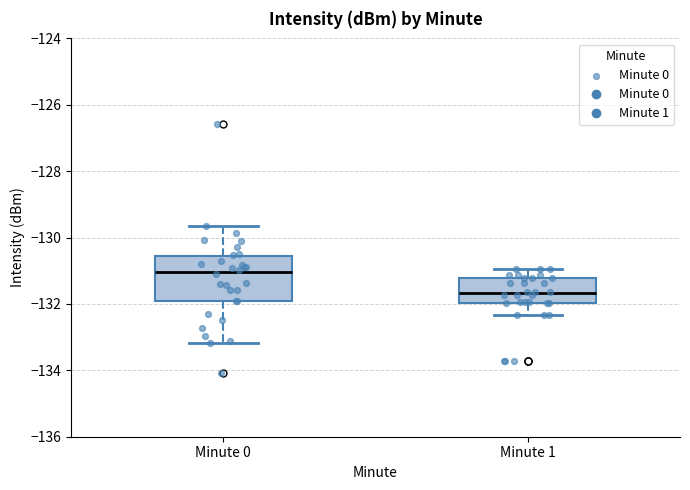

Which box's median line is the lowest?

Minute 1